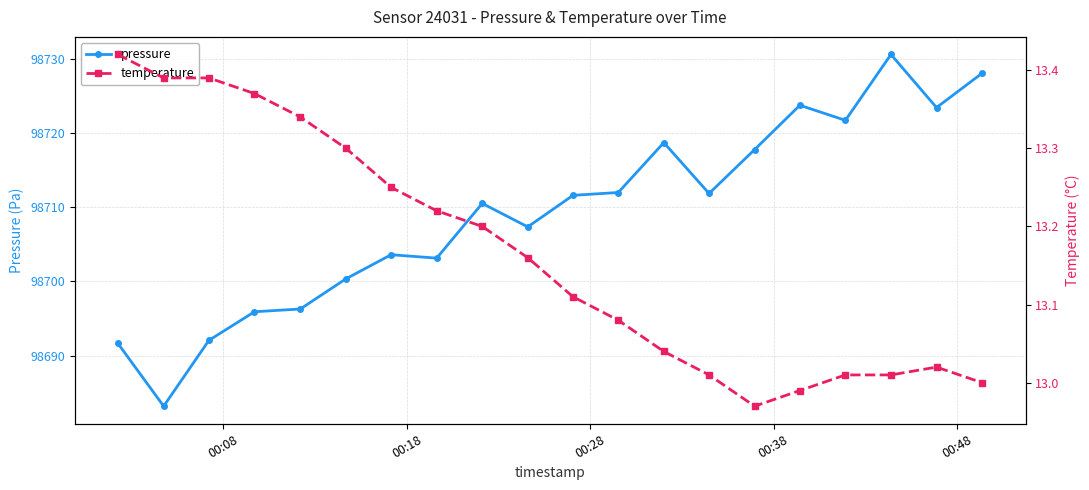

What is the sum of all pressure values?

1974183.3